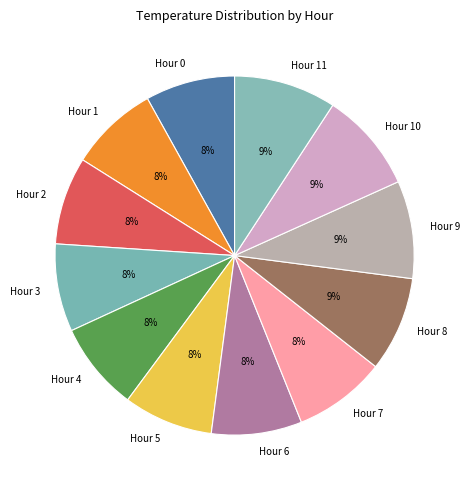

To the nearest percent, what percentage of the pie is Hour 6?

8%